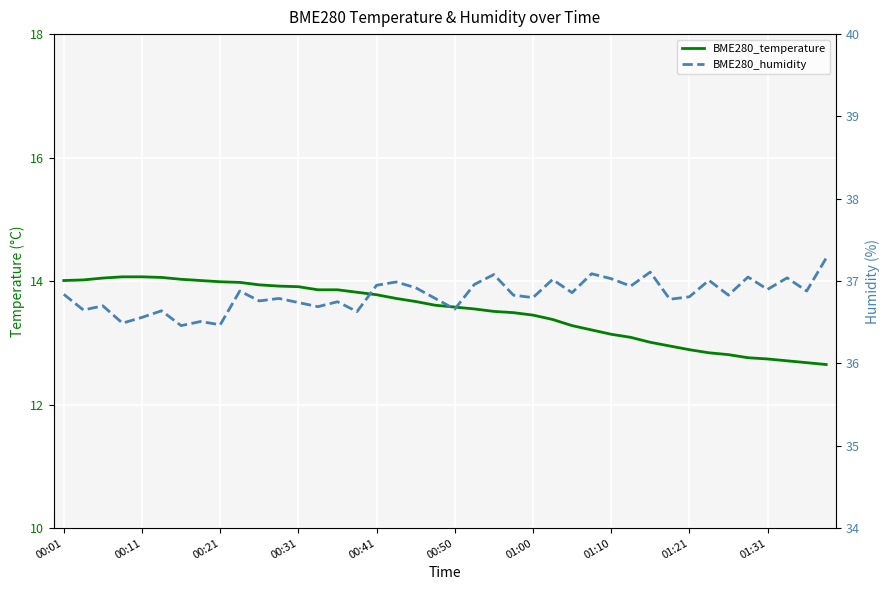

True or false: BME280_humidity and BME280_temperature intersect in this chart.

False